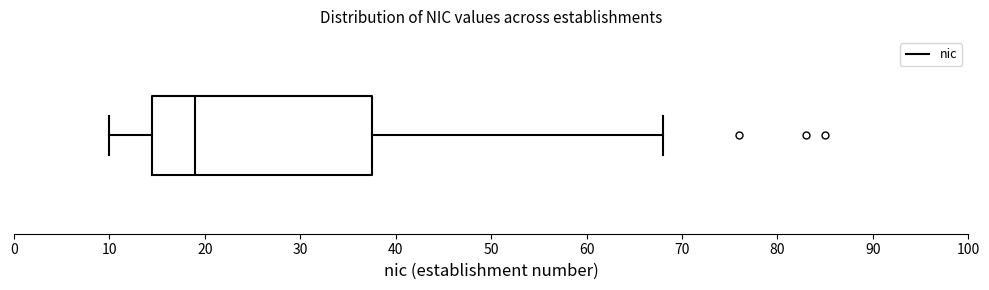

Where does the left whisker of the box end on the x-axis? The values are not printed on the chart, so give them approximately, as read against the axis.

10